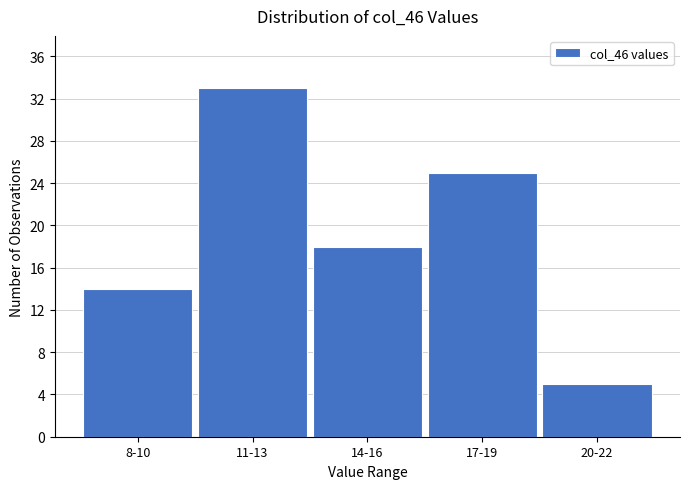

Reading left to right, extract all data points from this chart.

8-10=14	11-13=33	14-16=18	17-19=25	20-22=5